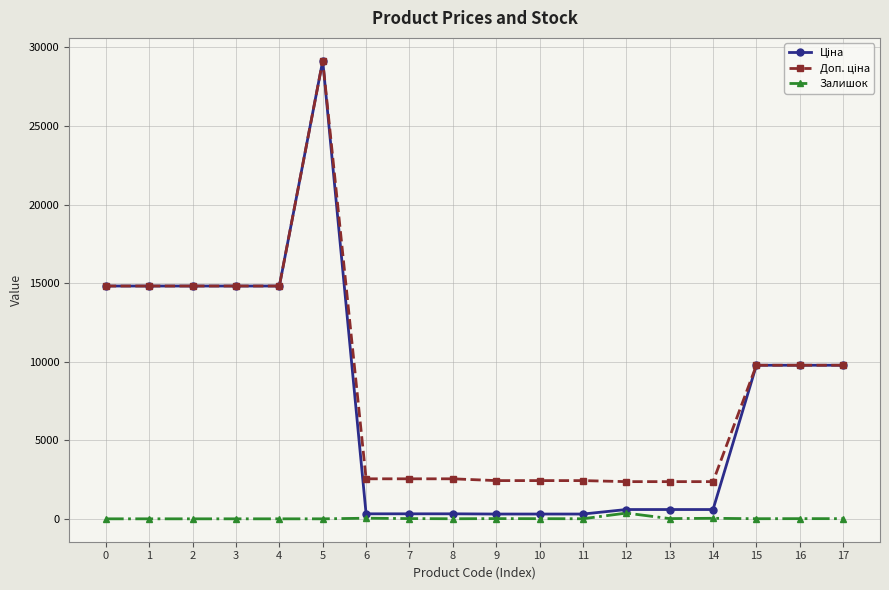

At which category is the sum across all series the highest?

5